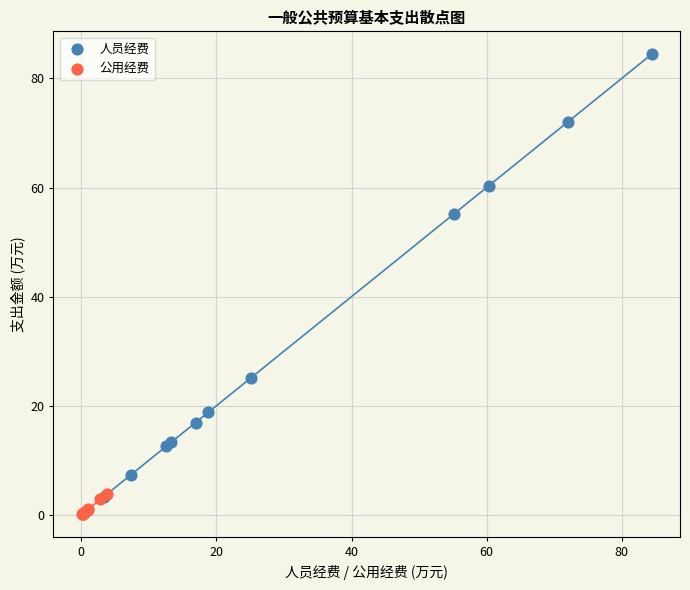

Which series has the largest Y range (max minus min)?

人员经费